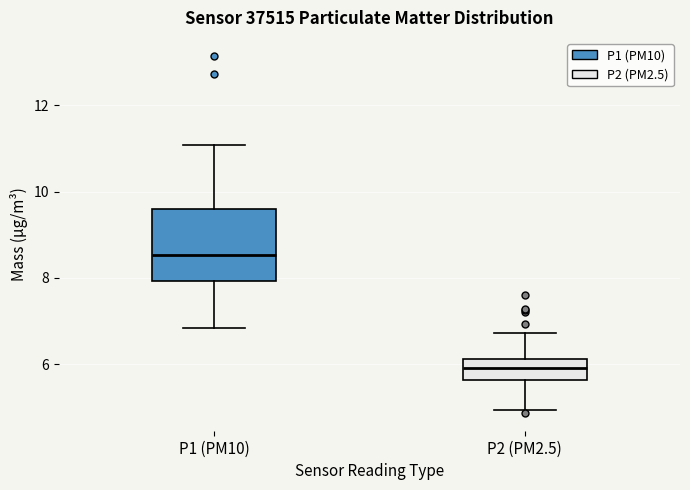

Which box is the tallest, from its lower edge to its upper edge?

P1 (PM10)